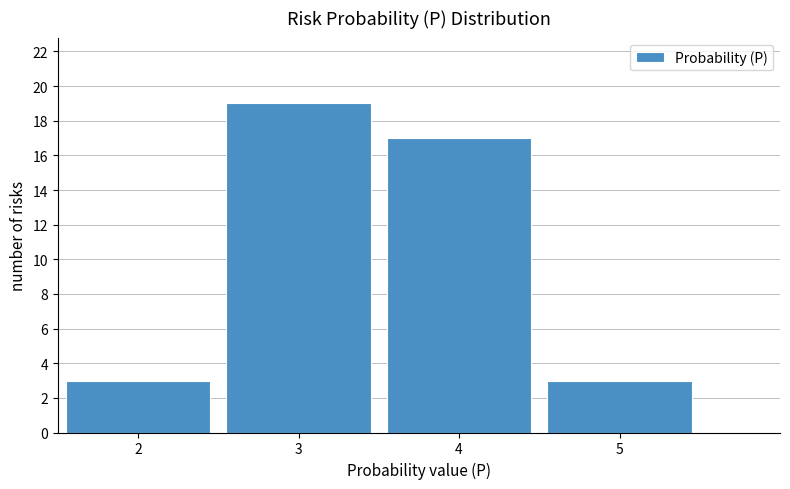

How tall is the bar that spans 2.5 to 3.5 on the x-axis? The values are not printed on the chart, so give them approximately, as read against the axis.

19